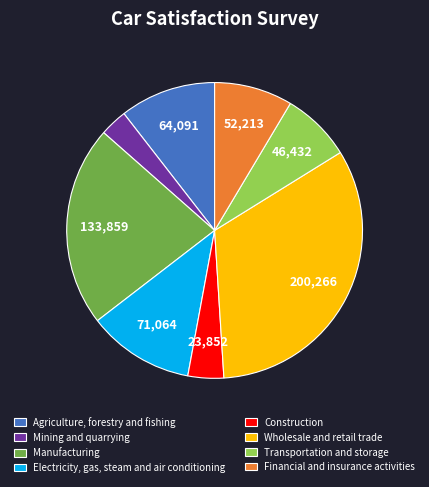

Which slice is the smallest?

Mining and quarrying